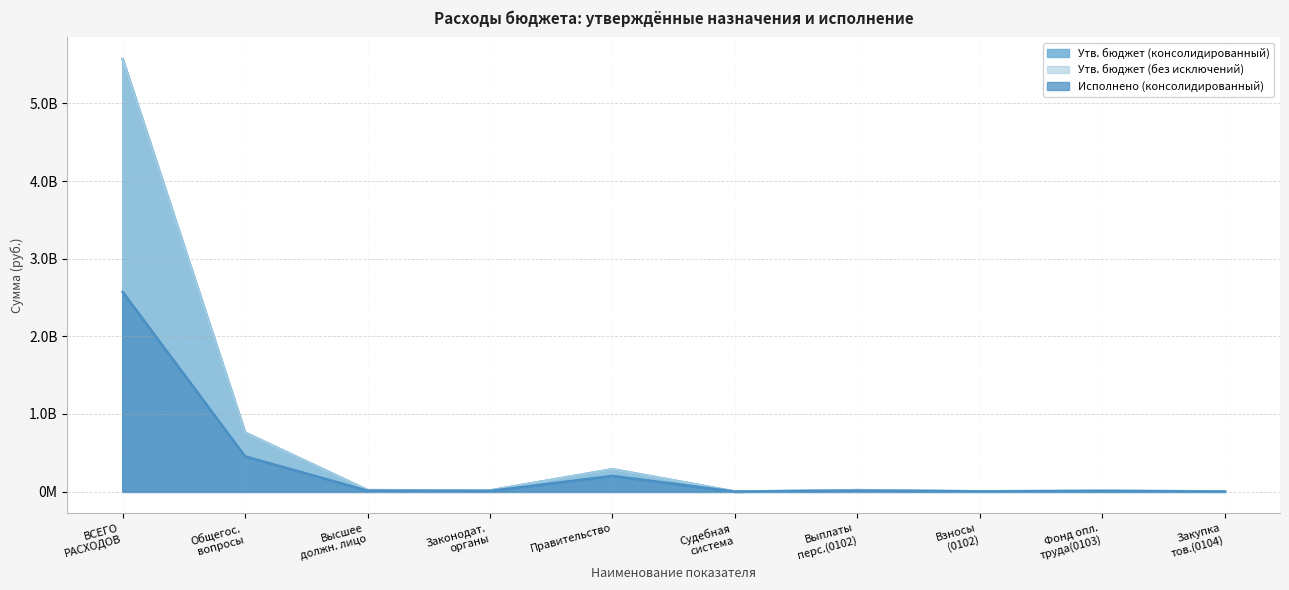

What is the value of the Утв. бюджет (без исключений) point at the 5th from the left?

287809686.1